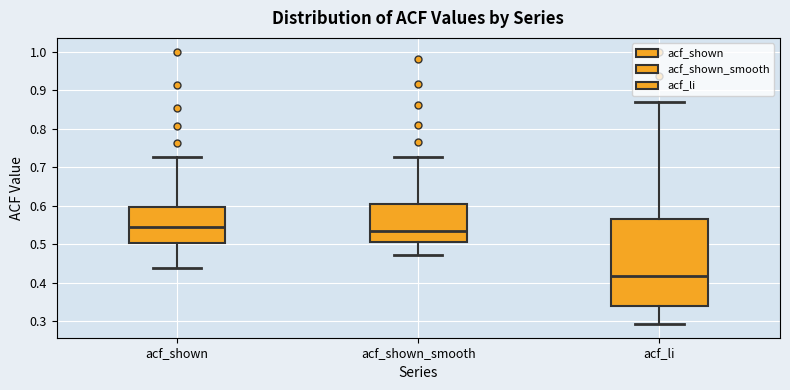

Which box has the lowest median line?

acf_li